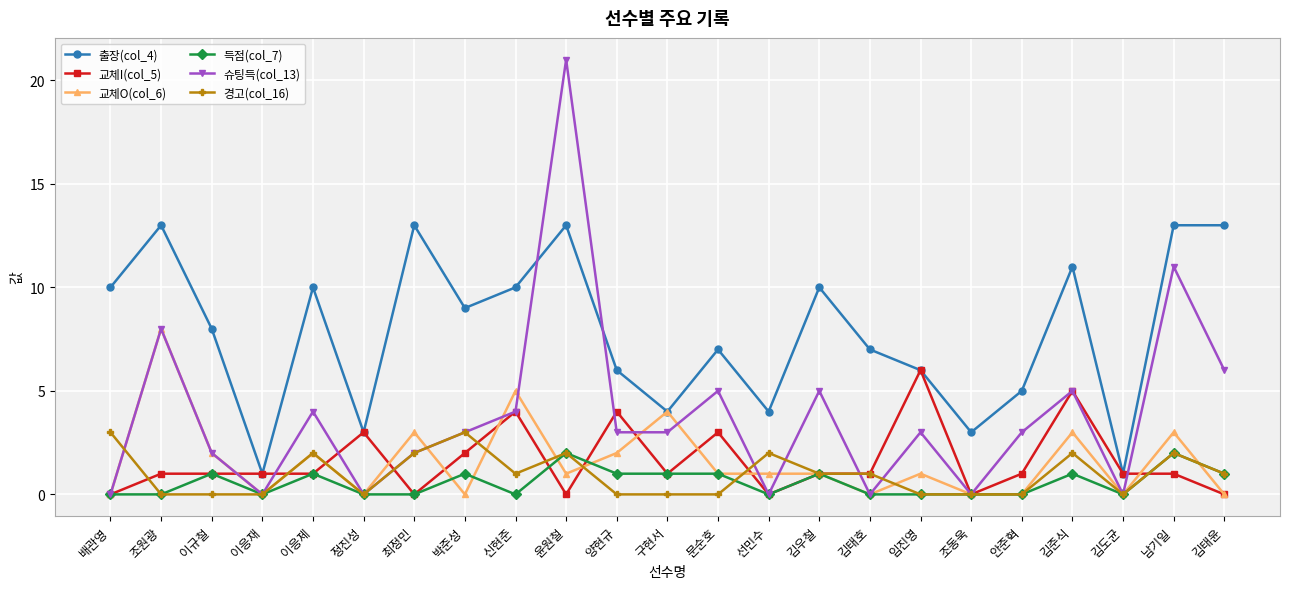

What is the sum of all 교체O(col_6) values?

37